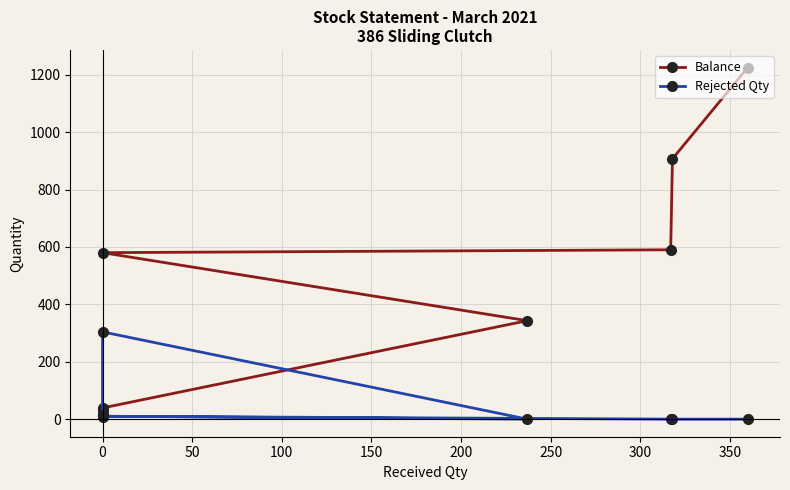

The Balance series shows 975 at 0. True or false?

False